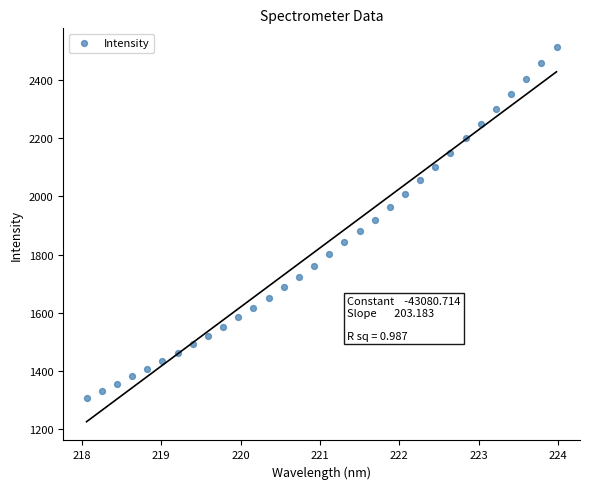

What is the range of Y values (max minus min)?

1206.6